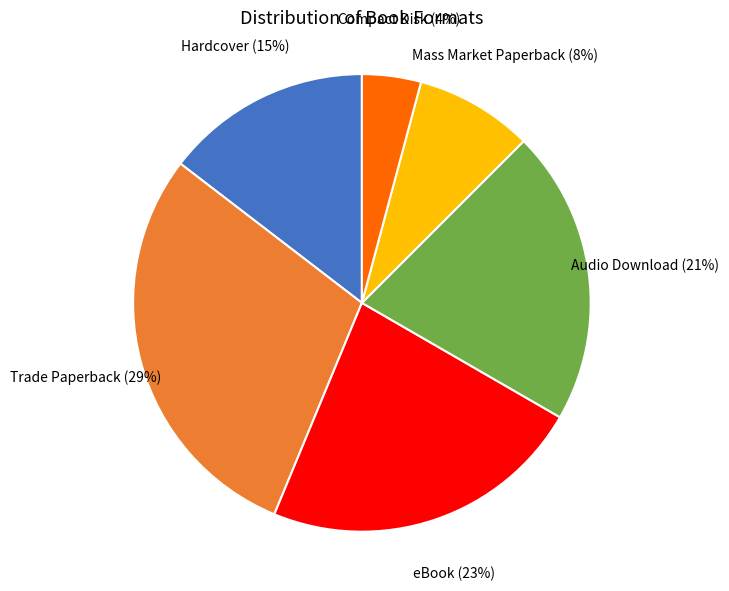

What is the largest slice in the pie chart?

Trade Paperback